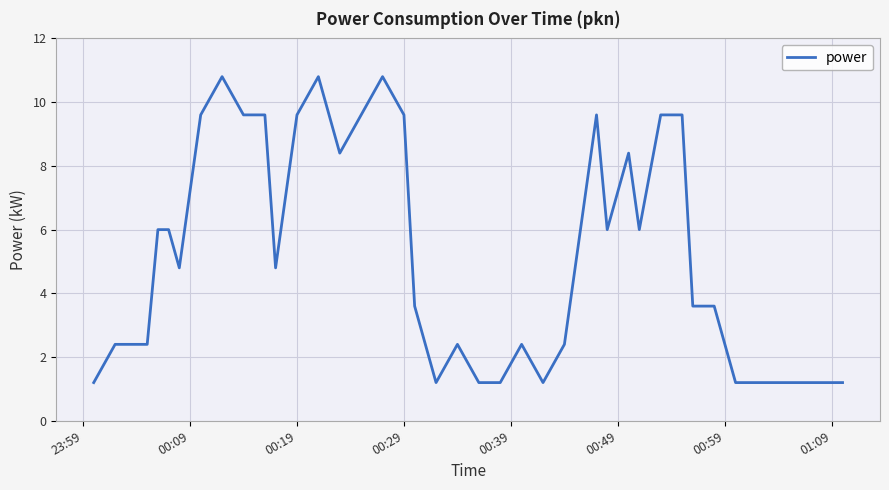

What is the difference between the maximum and minimum values?

9.6